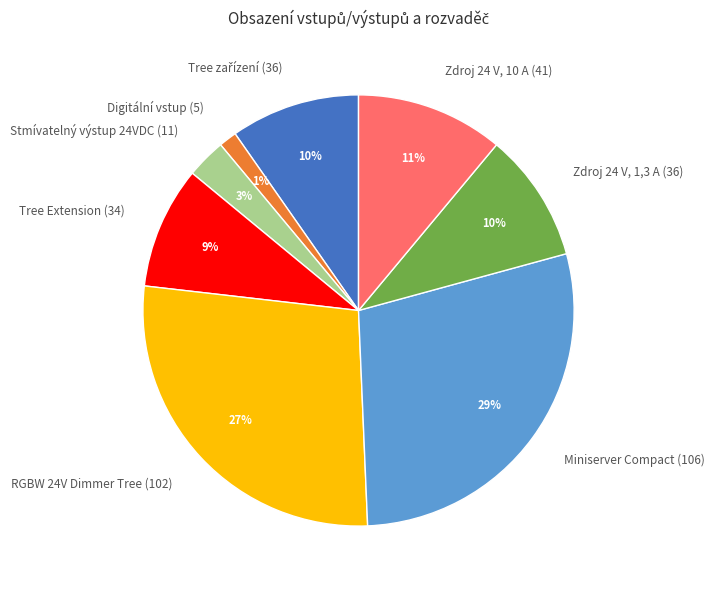

The Stmívatelný výstup 24VDC (11) slice represents 3% of the pie. True or false?

True